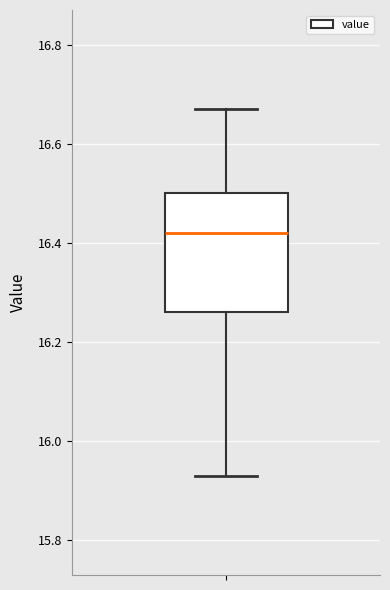

Transcribe this box plot: give where the median line is, the range the box spans, and where the two whiskers end, as read against the y-axis. The values are not printed on the chart, so give them approximately, as read against the axis.

median 16.42, box 16.26 to 16.50, whiskers 15.94 to 16.68